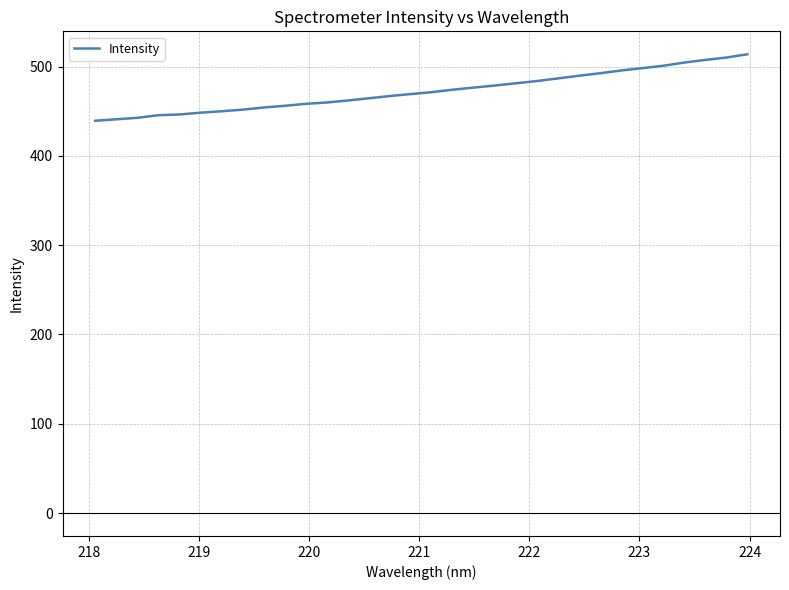

How many lines are shown in the chart?

1